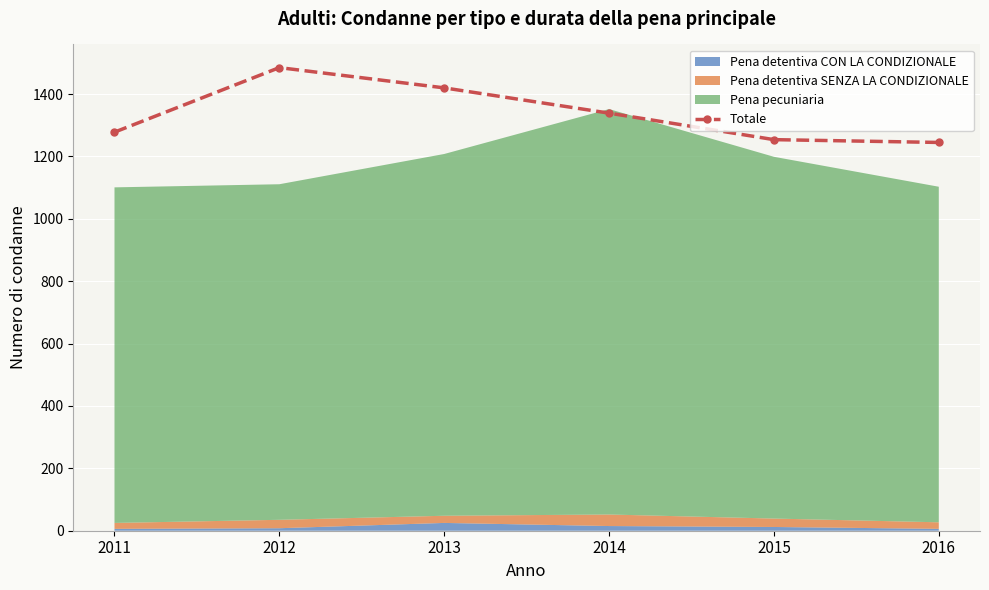

How many values exceed 1339?

2